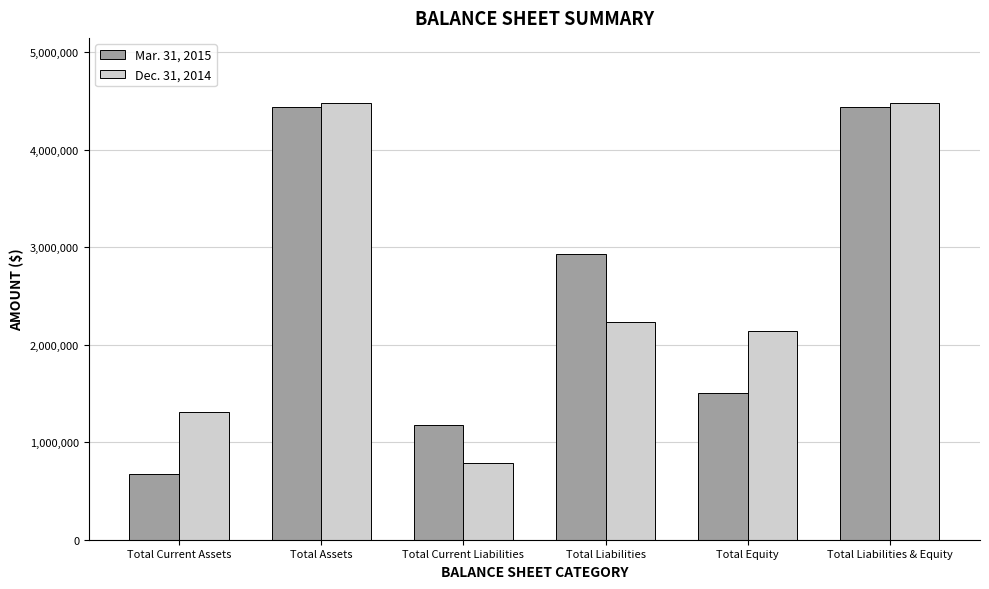

What is the value of the Mar. 31, 2015 bar at the 5th from the left?

1506911